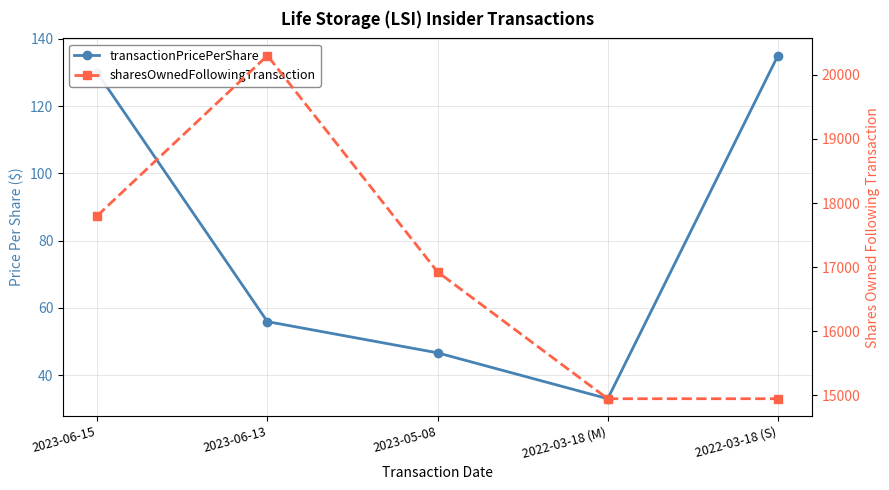

What is the difference between the second highest and second lowest values in the transactionPricePerShare series?

83.3